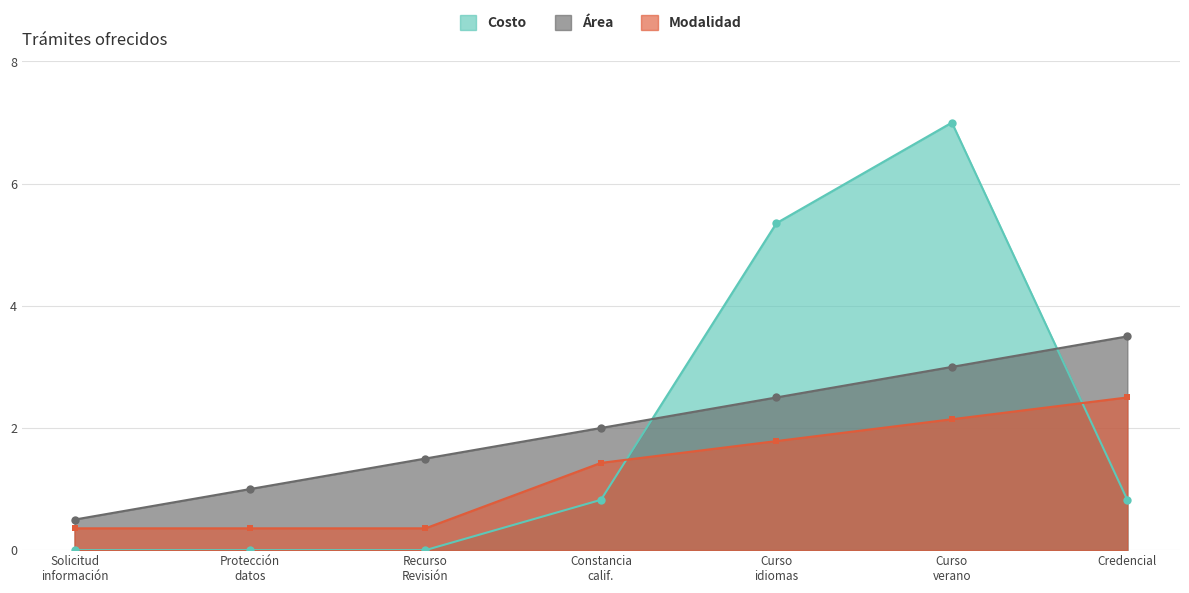

What is the difference between the Area values at Curso verano and Recurso Revisión?

1.5